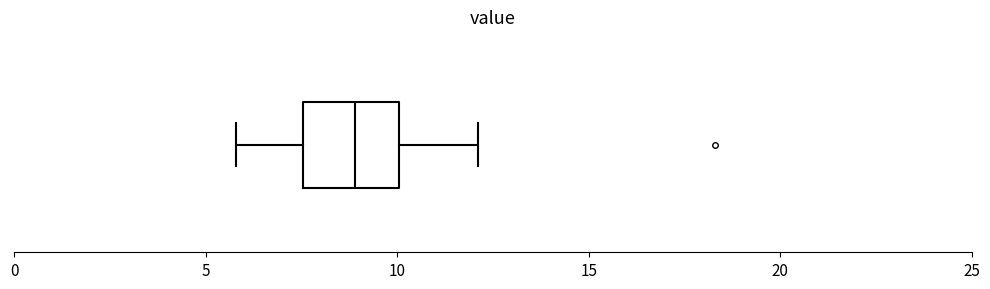

Where does the left whisker of the box end on the x-axis? The values are not printed on the chart, so give them approximately, as read against the axis.

6.0